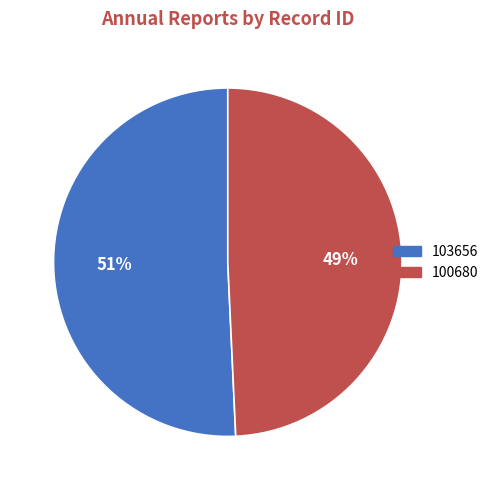

What percentage is the 100680 slice, to the nearest percent?

49%